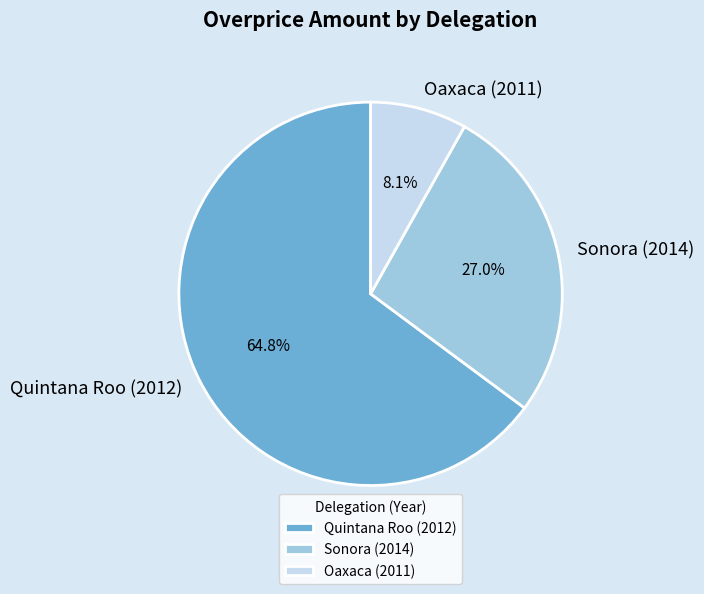

What is the smallest slice in the pie chart?

Oaxaca (2011)